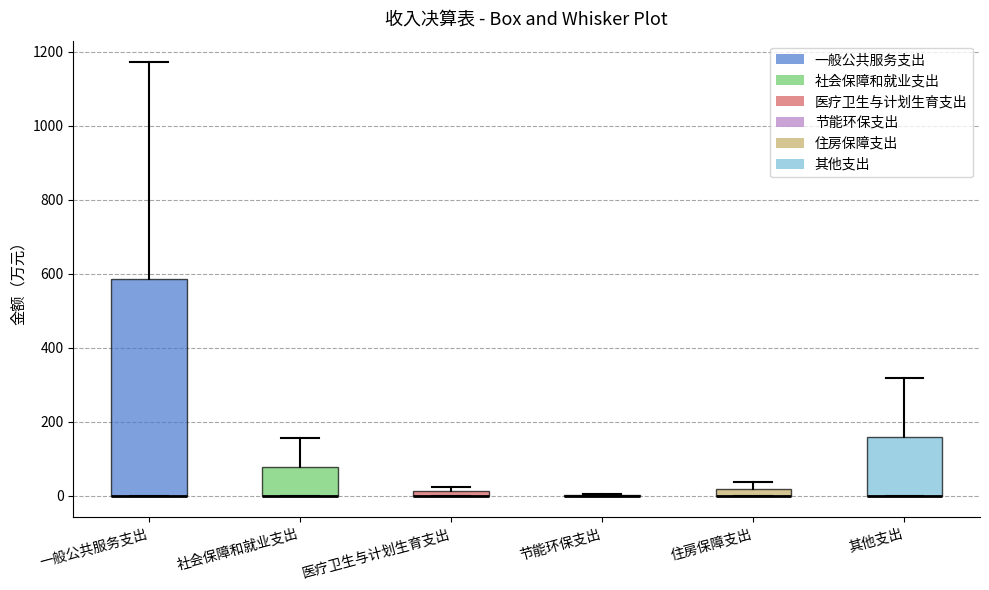

Where does the upper whisker of the box for 一般公共服务支出 end on the y-axis? The values are not printed on the chart, so give them approximately, as read against the axis.

1180